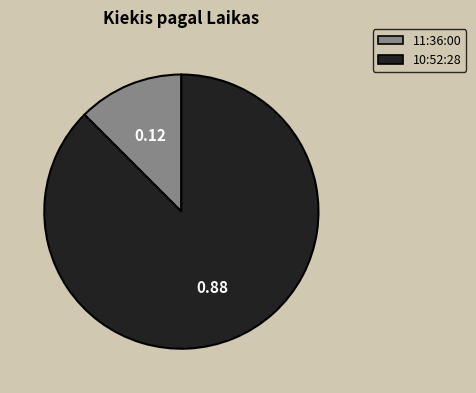

How many segments does this pie chart have?

2